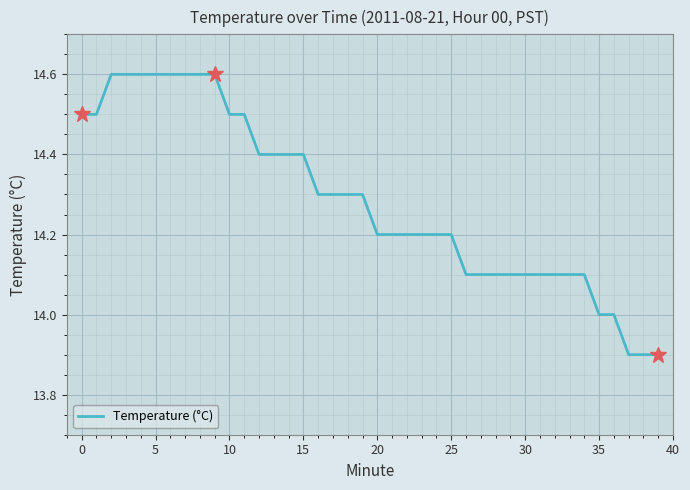

What is the difference between the maximum and minimum values?

0.7